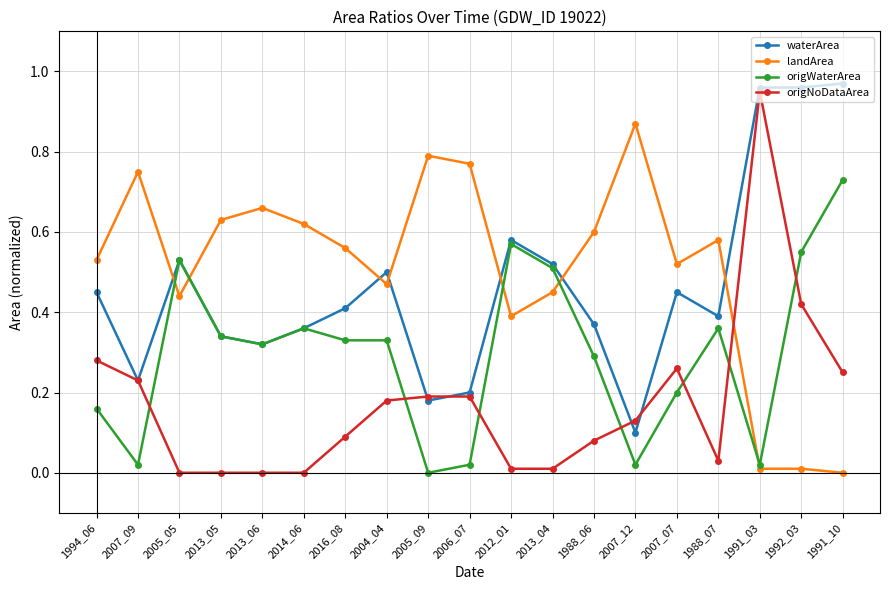

Rank the series at 2016_08 from lowest to highest value.

origNoDataArea, origWaterArea, waterArea, landArea